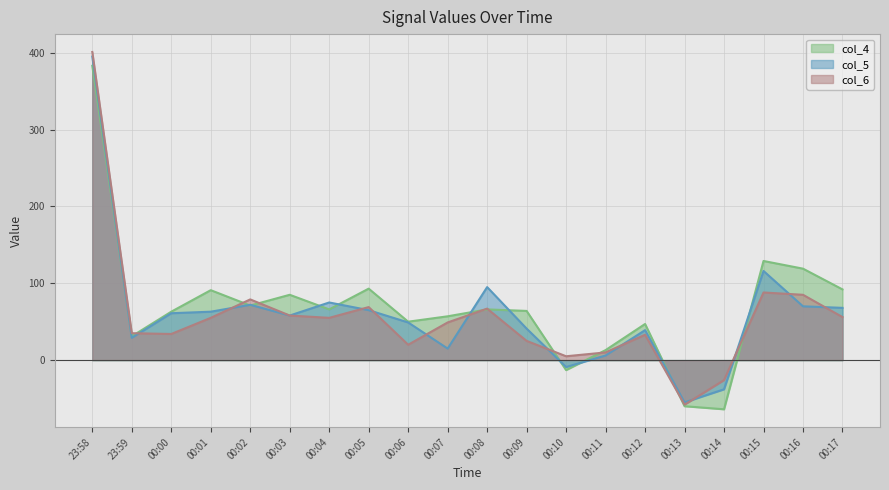

What are all the series names shown in the legend?

col_4, col_5, col_6